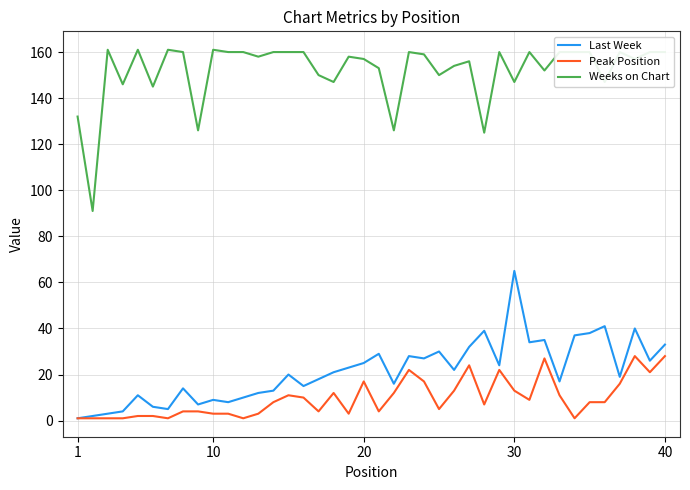

What are all the series names shown in the legend?

Last Week, Peak Position, Weeks on Chart